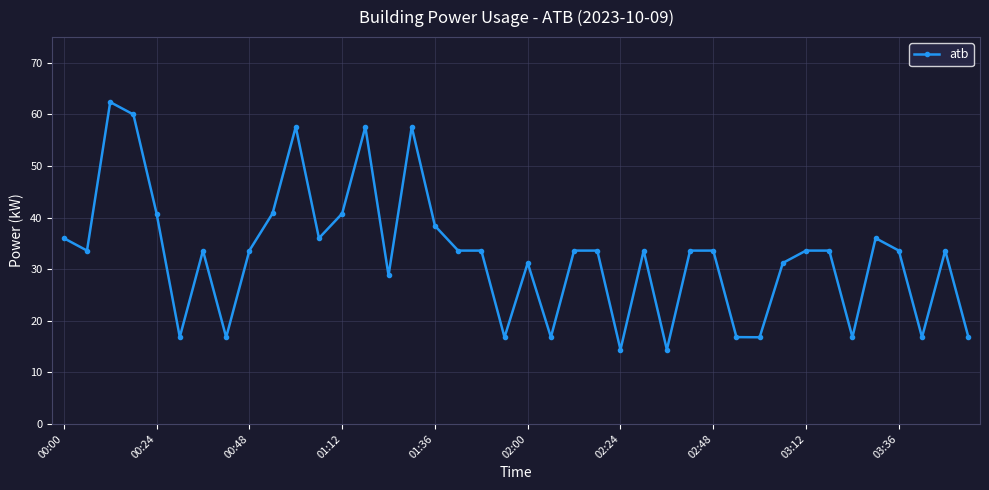

True or false: there are more than 1 points higher than both neighbors.

True